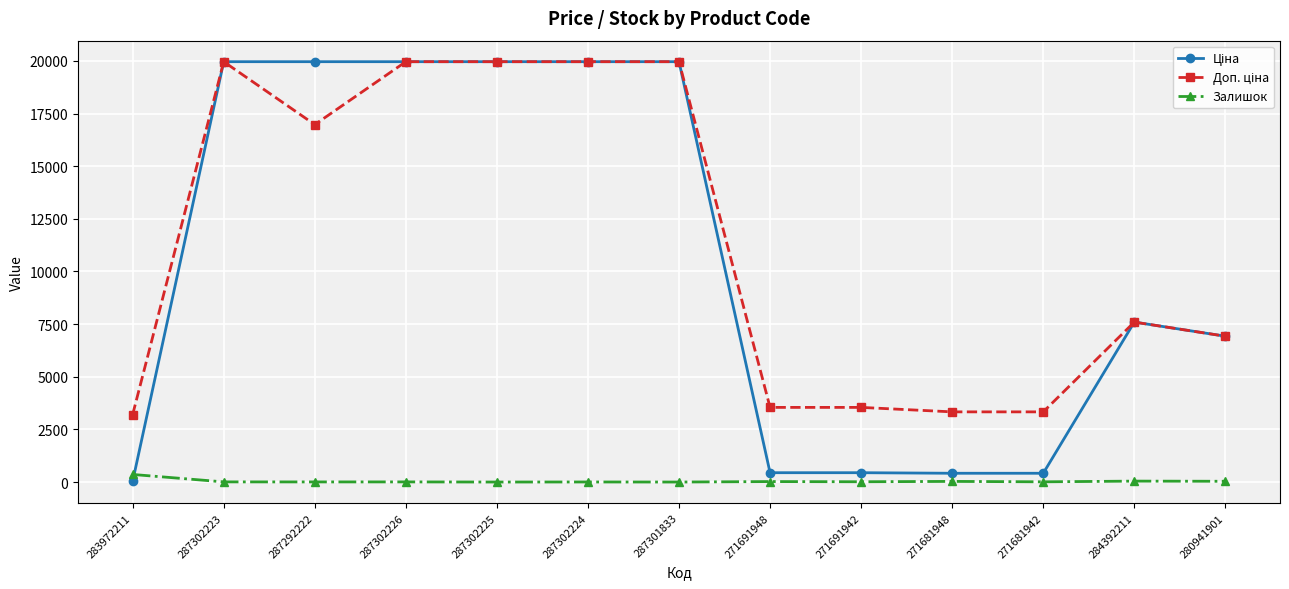

Count the number of categories in the chart.

13